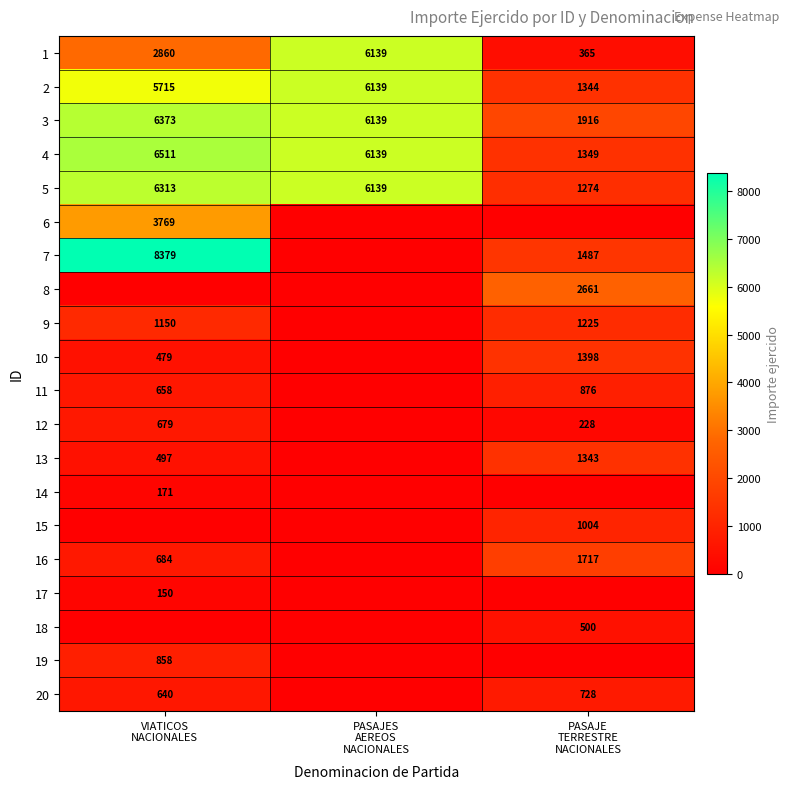

What is the difference between the maximum and second lowest values in the 4 series?

372